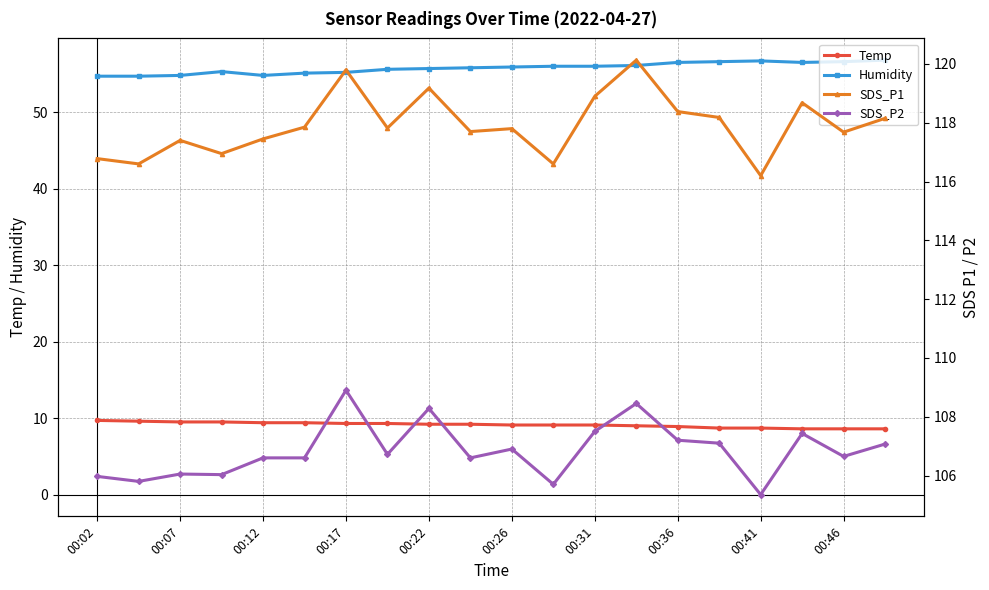

True or false: Humidity and Temp intersect in this chart.

False